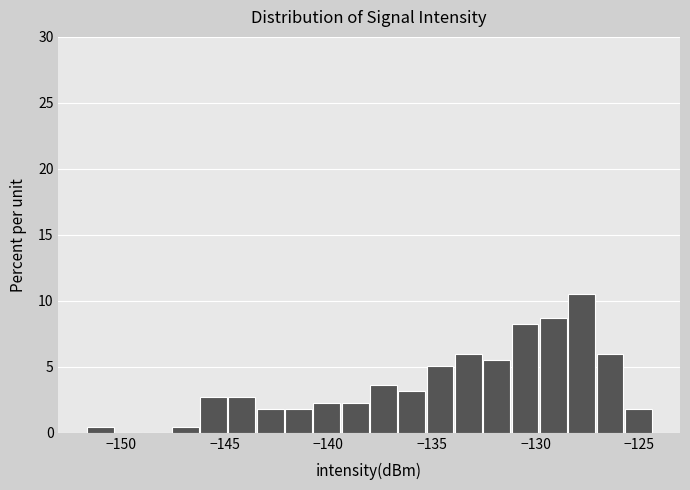

Around what value on the x-axis is the tallest bar? Give the approximate position of its centre, as read against the axis.

-128.0